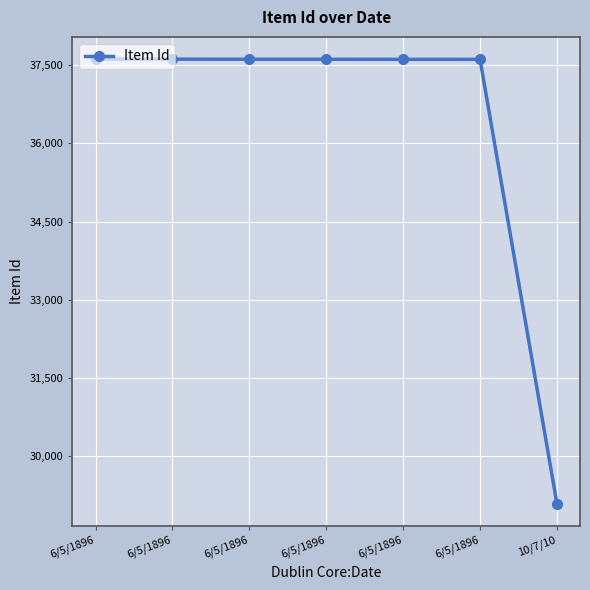

List the labels in order of value, smallest first.

10/7/10, 6/5/1896, 6/5/1896, 6/5/1896, 6/5/1896, 6/5/1896, 6/5/1896